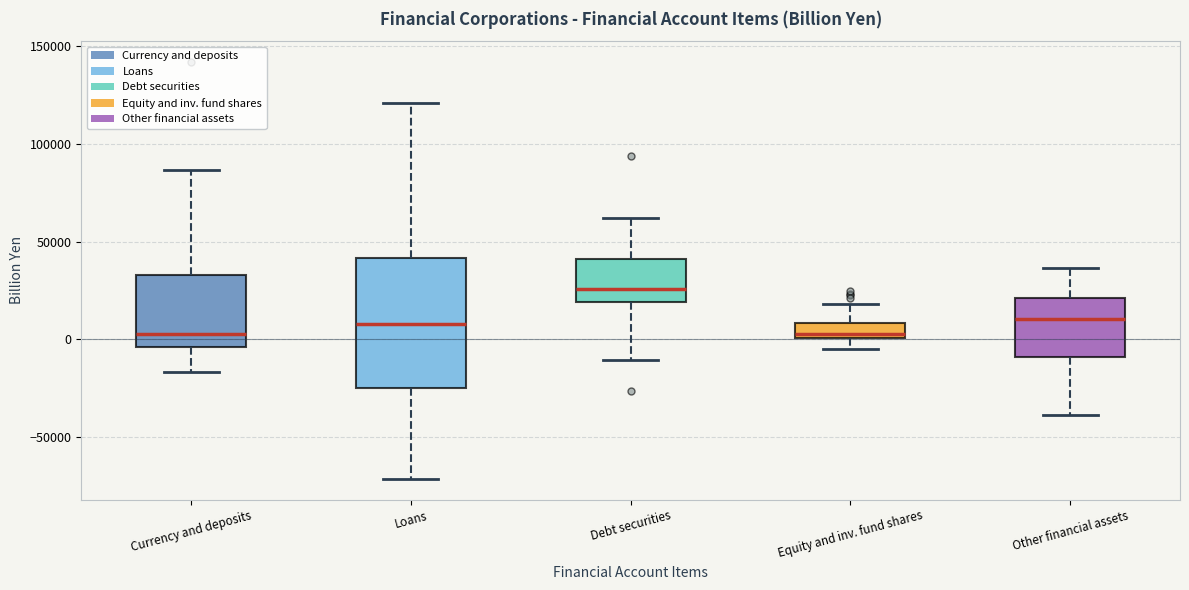

Reading left to right, read every box against the y-axis: the position of its median line, the range the box covers, and the ends of its whiskers. The values are not printed on the chart, so give them approximately, as read against the axis.

Currency and deposits: median 5000, box -5000 to 35000, whiskers -15000 to 85000
Loans: median 10000, box -25000 to 40000, whiskers -70000 to 120000
Debt securities: median 25000, box 20000 to 40000, whiskers -10000 to 60000
Equity and inv. fund shares: median 5000, box 0 to 10000, whiskers -5000 to 20000
Other financial assets: median 10000, box -10000 to 20000, whiskers -40000 to 35000